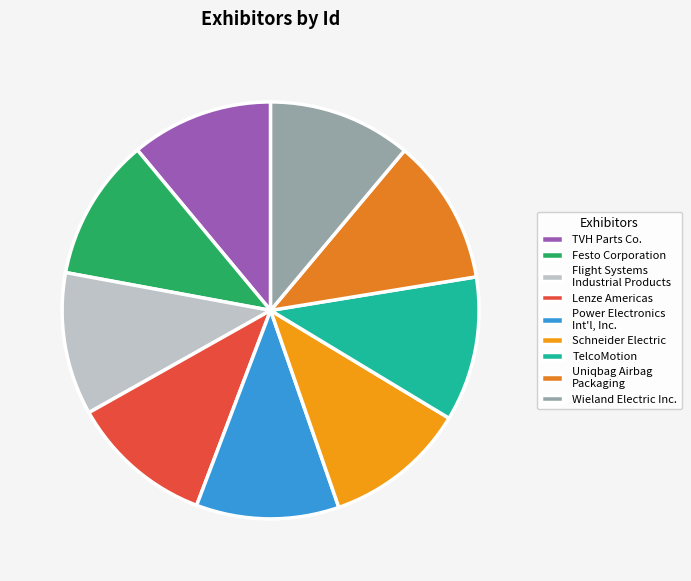

What percentage is NOT represented by TVH Parts Co.?

89.0%